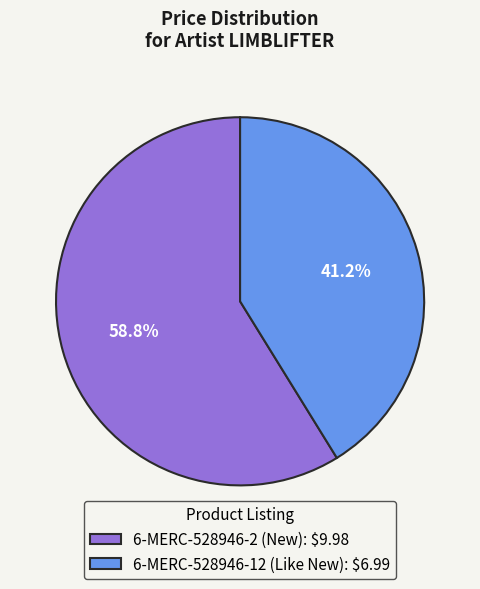

How many segments does this pie chart have?

2